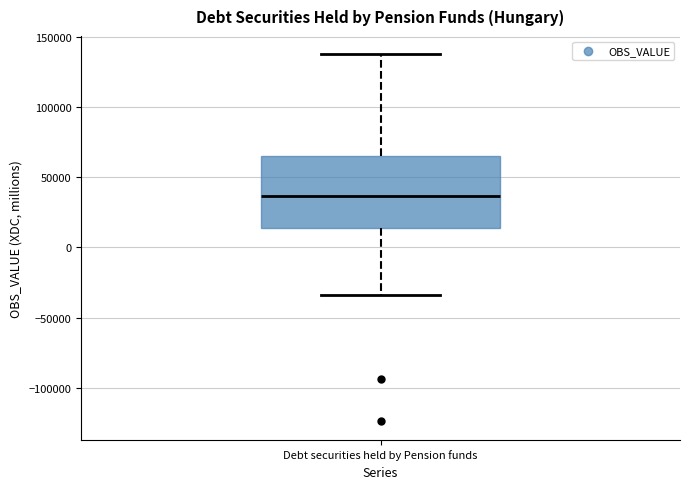

Read this box plot against the y-axis: the position of the median line, the range covered by the box, and the ends of both whiskers. The values are not printed on the chart, so give them approximately, as read against the axis.

median 35000, box 15000 to 65000, whiskers -35000 to 140000